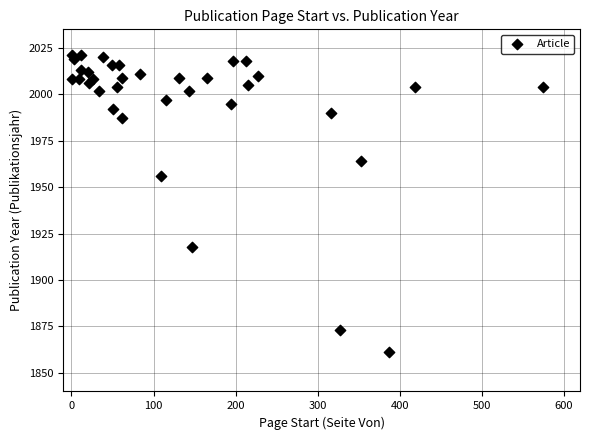

What is the range of X values (max minus min)?

574